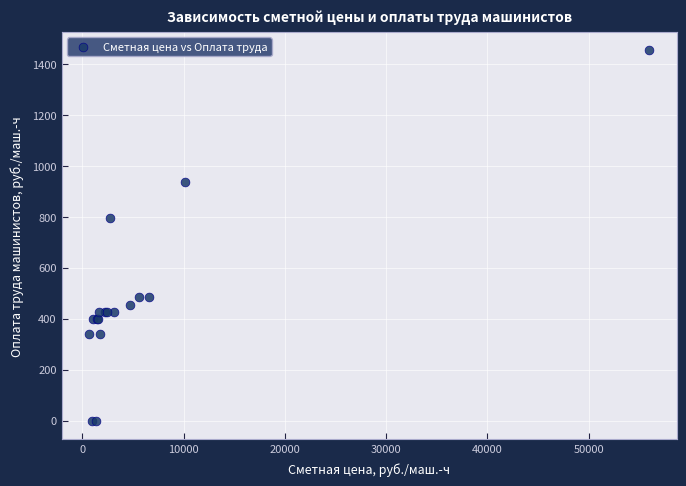

What Y value in the scatter plot is closest to 726?

796.5